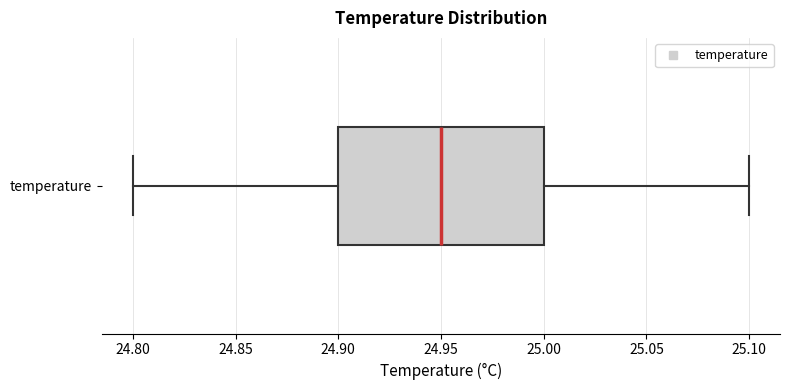

Read this box plot against the x-axis: the position of the median line, the range covered by the box, and the ends of both whiskers. The values are not printed on the chart, so give them approximately, as read against the axis.

median 24.95, box 24.90 to 25.00, whiskers 24.80 to 25.10